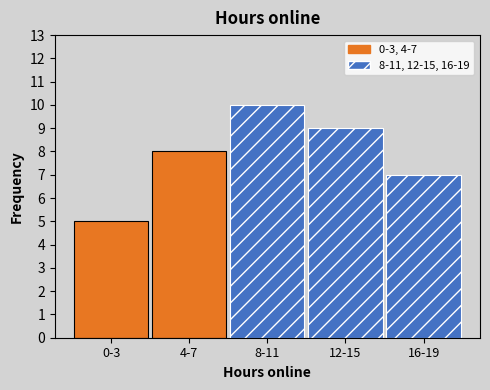

Reading left to right, extract all data points from this chart.

0-3=5	4-7=8	8-11=10	12-15=9	16-19=7